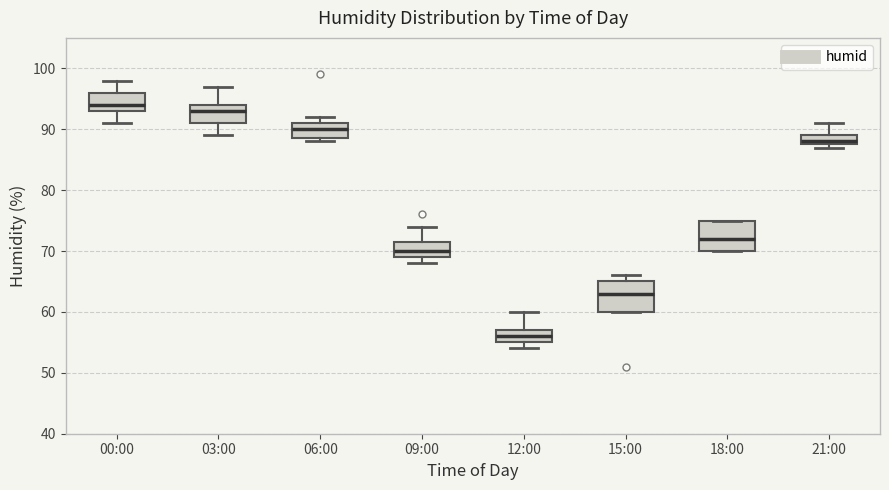

Where is the upper edge of the box for 06:00 on the y-axis? The values are not printed on the chart, so give them approximately, as read against the axis.

91